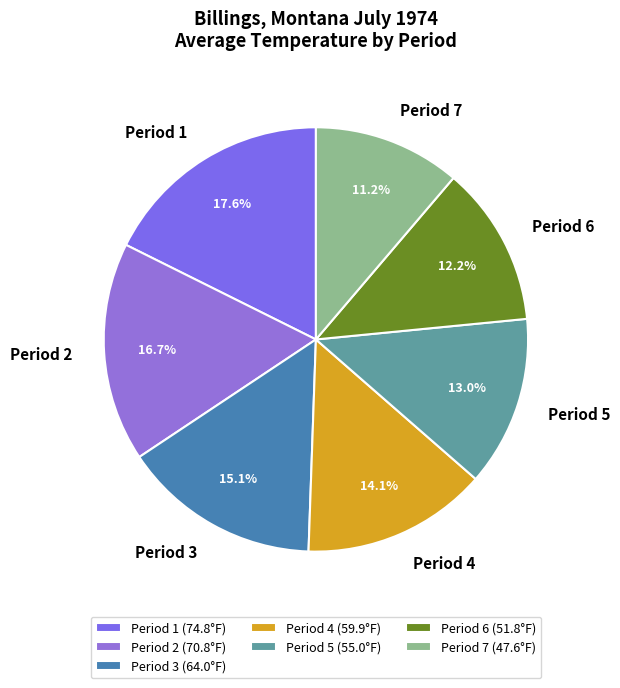

Rank the categories by value from highest to lowest.

Period 1, Period 2, Period 3, Period 4, Period 5, Period 6, Period 7